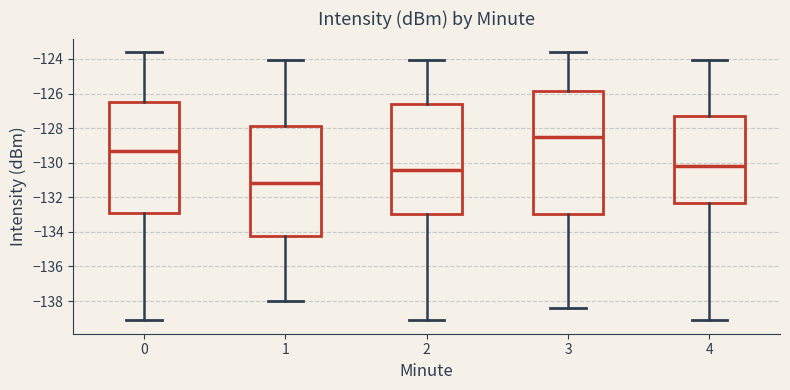

Reading left to right, transcribe this box plot: for each box, give where its median line is, the range the box spans, and where its two whiskers end, as read against the y-axis. The values are not printed on the chart, so give them approximately, as read against the axis.

0: median -129.4, box -133.0 to -126.4, whiskers -139.2 to -123.6
1: median -131.2, box -134.2 to -127.8, whiskers -138.0 to -124.0
2: median -130.4, box -133.0 to -126.6, whiskers -139.2 to -124.0
3: median -128.6, box -133.0 to -125.8, whiskers -138.4 to -123.6
4: median -130.2, box -132.4 to -127.4, whiskers -139.2 to -124.0